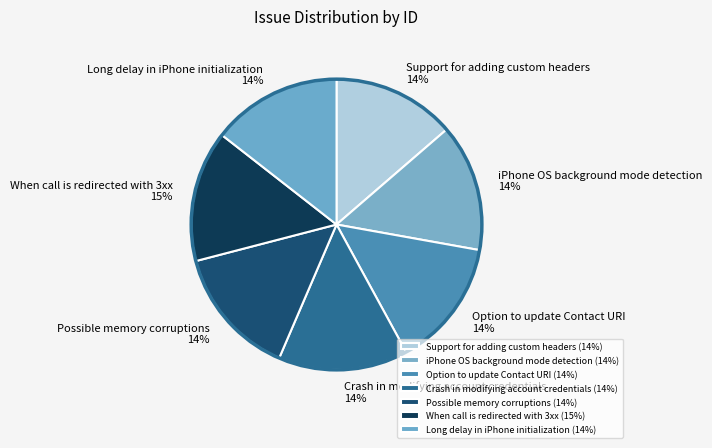

True or false: Option to update Contact URI accounts for 2% of the total.

False